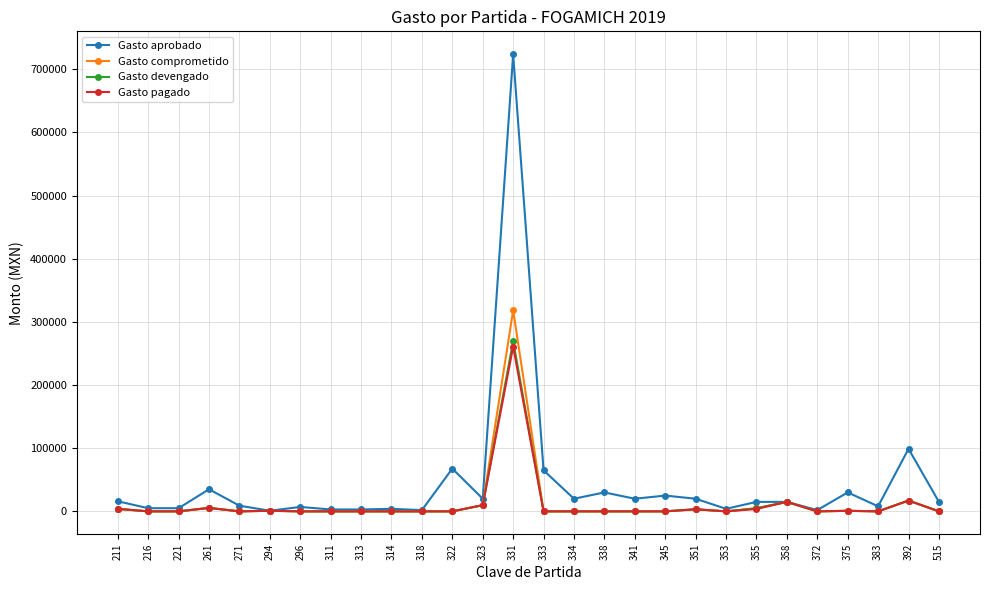

Rank the series by their maximum value, from lowest to highest.

Gasto pagado, Gasto devengado, Gasto comprometido, Gasto aprobado